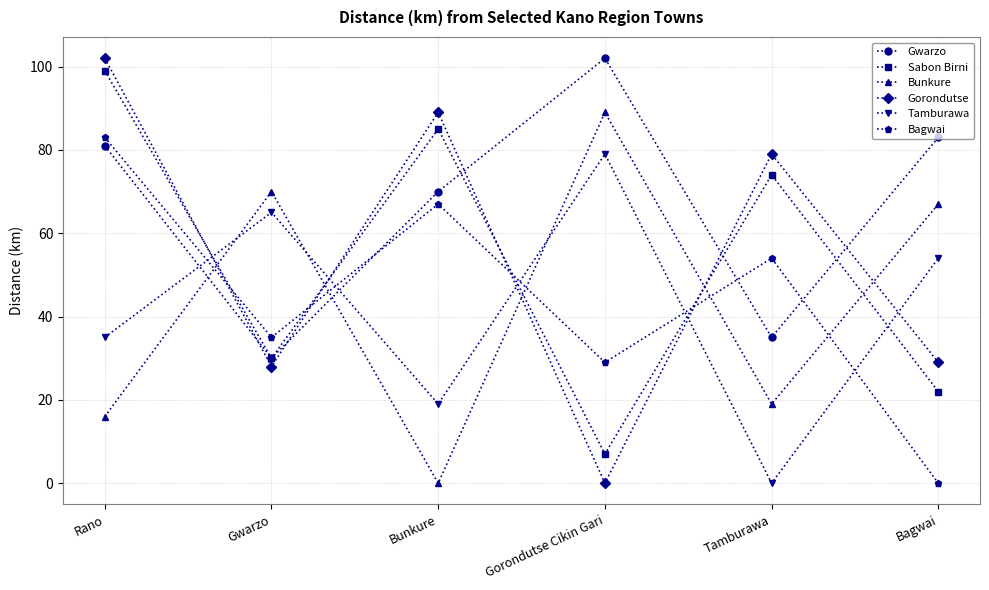

At which category is the sum across all series the highest?

Rano